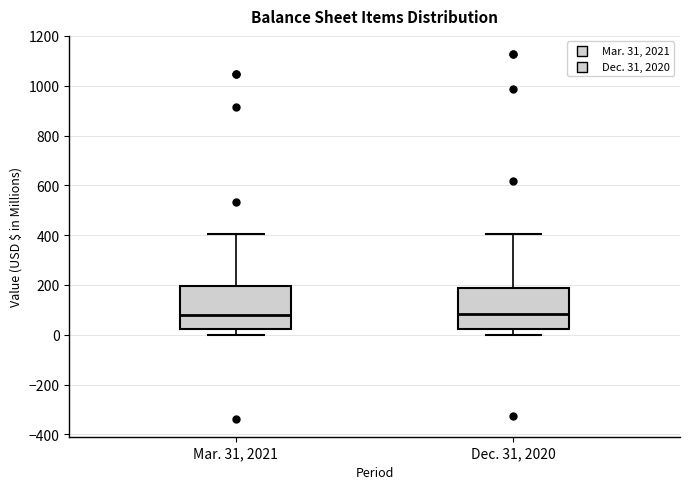

Where does the lower whisker of the box for Mar. 31, 2021 end on the y-axis? The values are not printed on the chart, so give them approximately, as read against the axis.

0